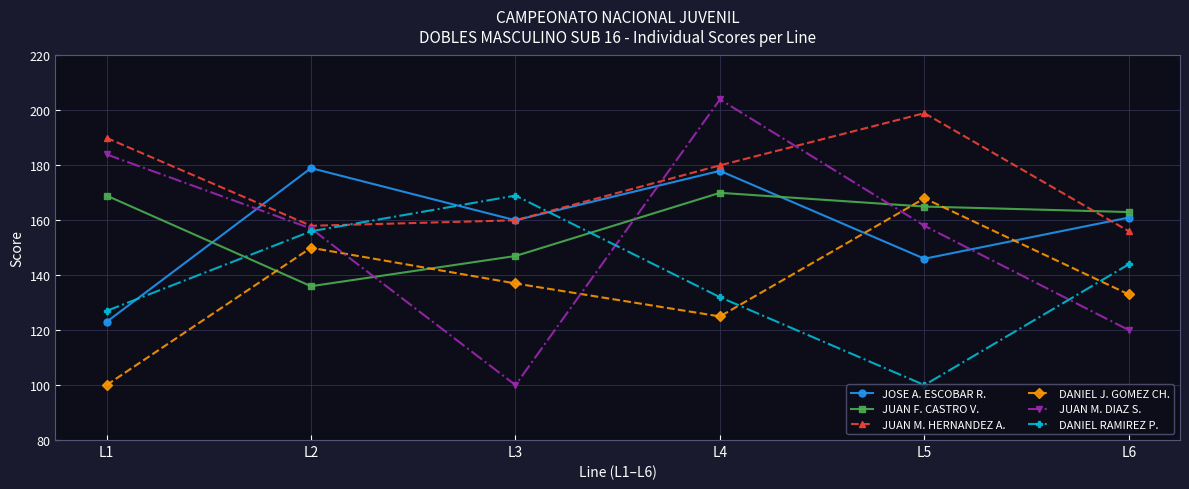

What is the value of the JOSE A. ESCOBAR R. point at the 5th from the left?

146